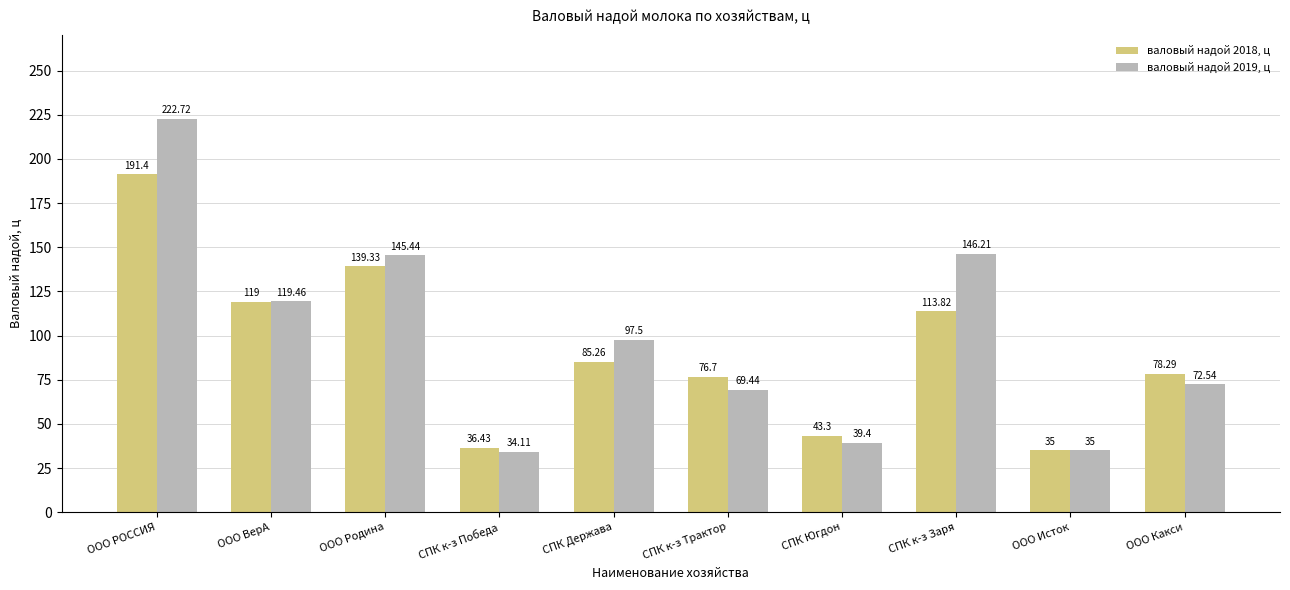

Which series has the largest total across all categories?

валовый надой 2019, ц